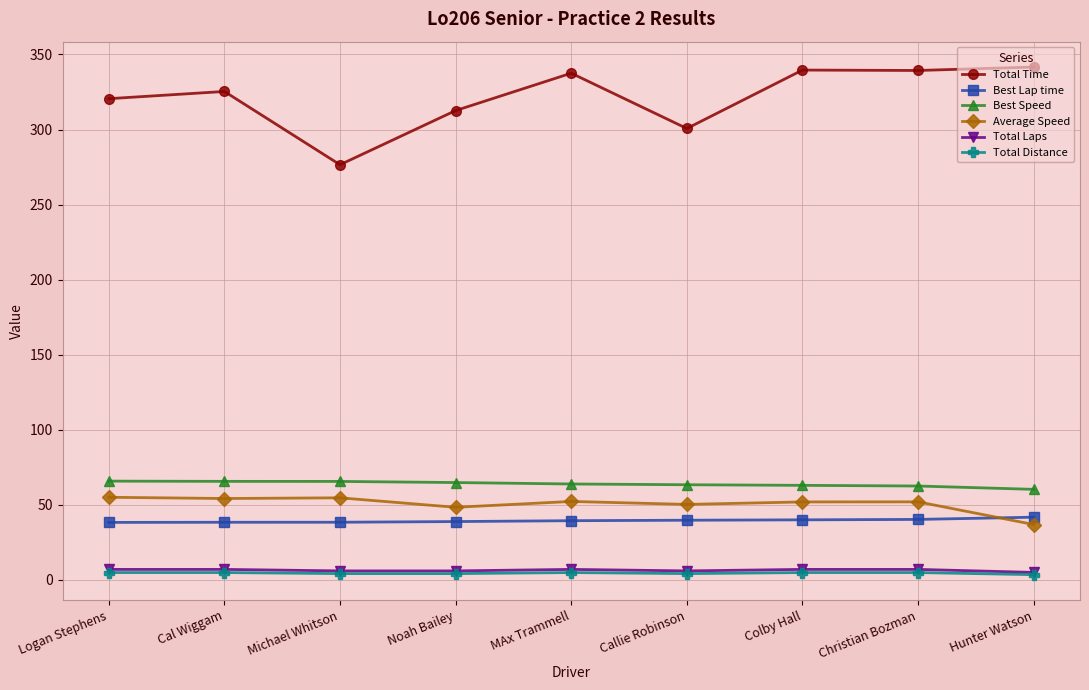

True or false: Total Laps and Total Time intersect in this chart.

False